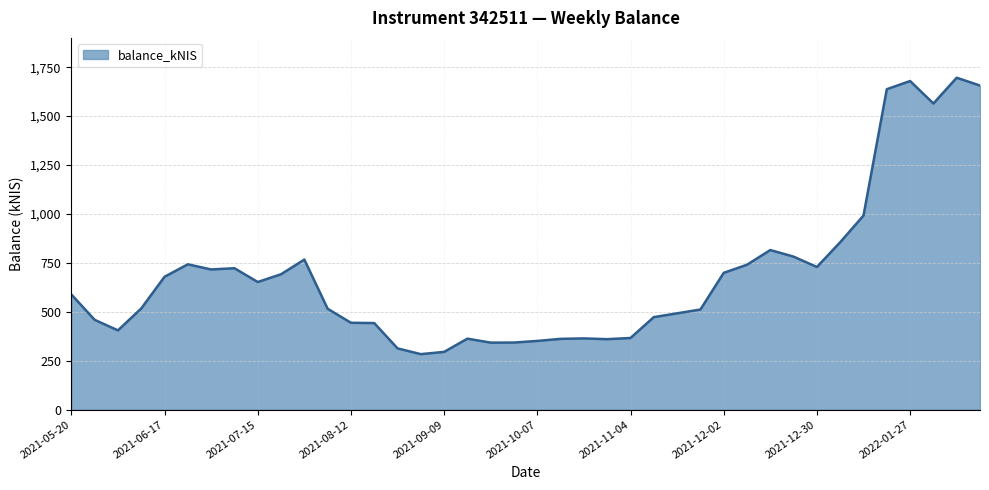

What is the difference between the maximum and minimum values?

1412.3